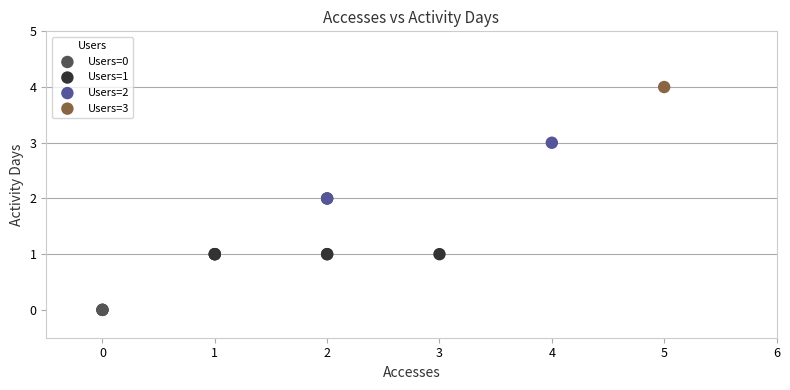

What are all the series names shown in the legend?

Users=0, Users=1, Users=2, Users=3